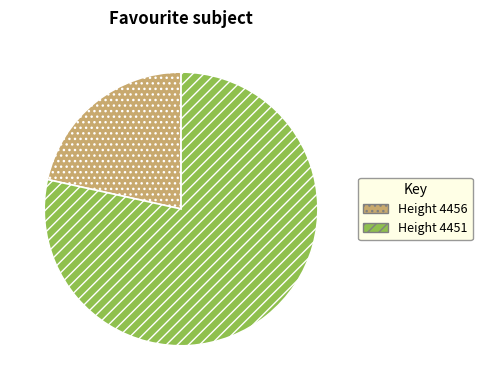

Which has a higher value, Height 4451 or Height 4456?

Height 4451